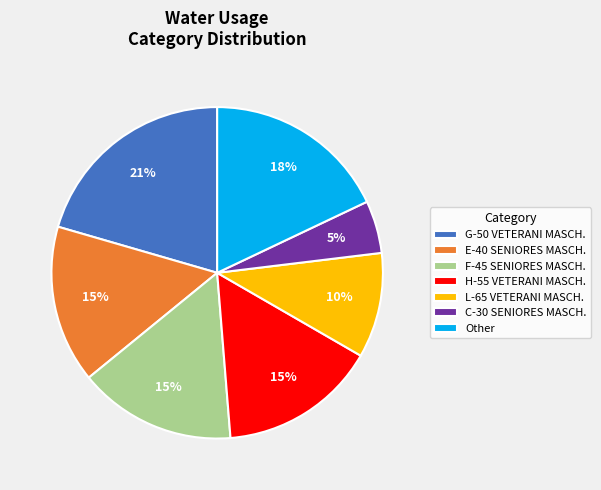

Does L-65 VETERANI MASCH. represent more than half of the total?

No